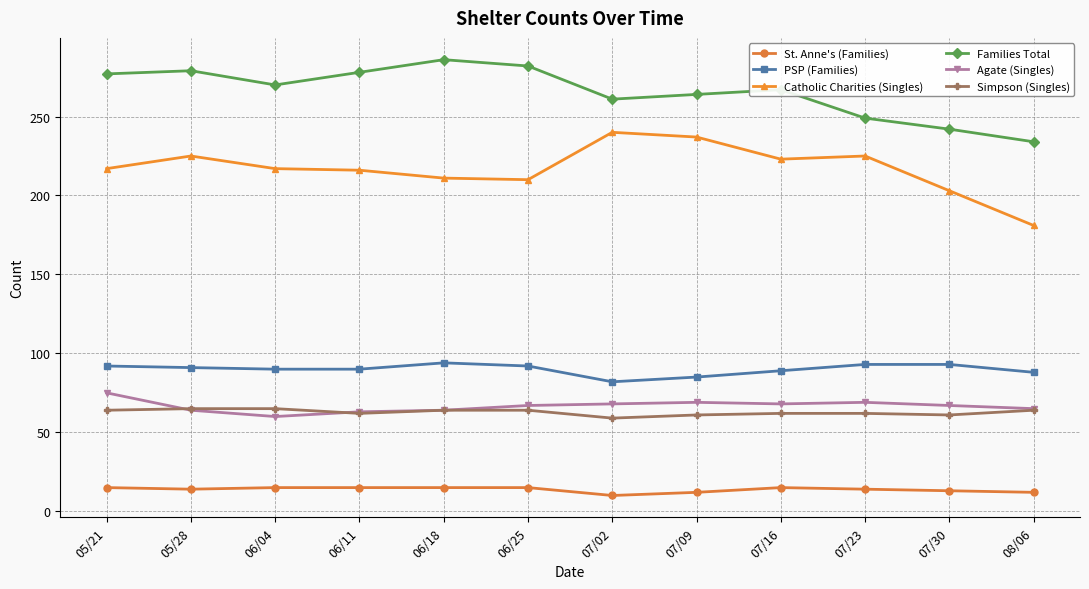

Is the value of Catholic Charities (Singles) at 07/16 greater than the value of Families Total at 06/18?

No